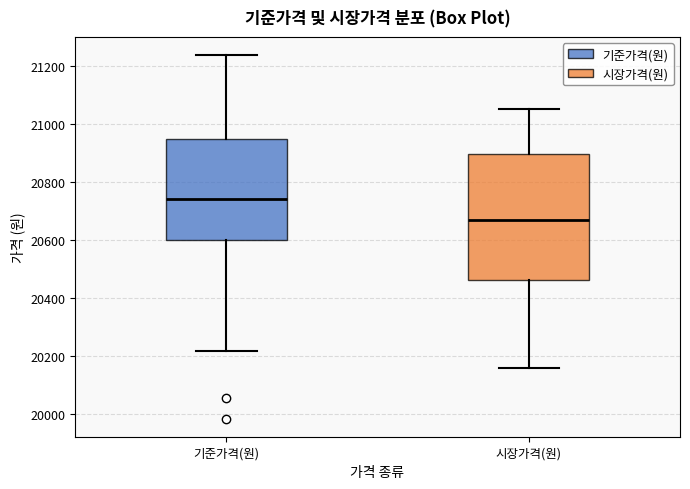

Reading left to right, transcribe this box plot: for each box, give where its median line is, the range the box spans, and where its two whiskers end, as read against the y-axis. The values are not printed on the chart, so give them approximately, as read against the axis.

기준가격(원): median 20740, box 20600 to 20940, whiskers 20220 to 21240
시장가격(원): median 20660, box 20460 to 20900, whiskers 20160 to 21060